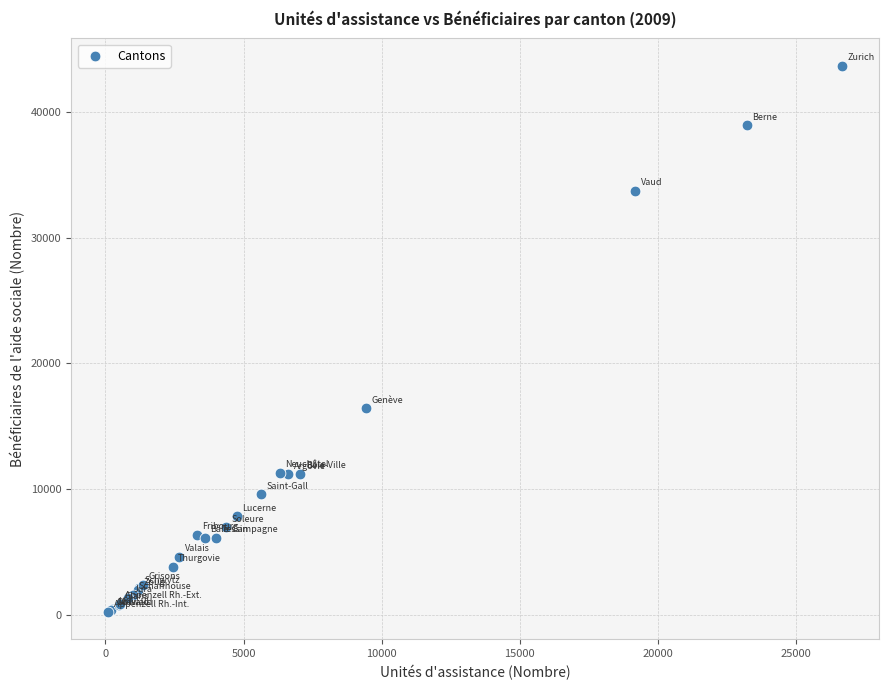

What Y value in the scatter plot is closest to 21949?

16427